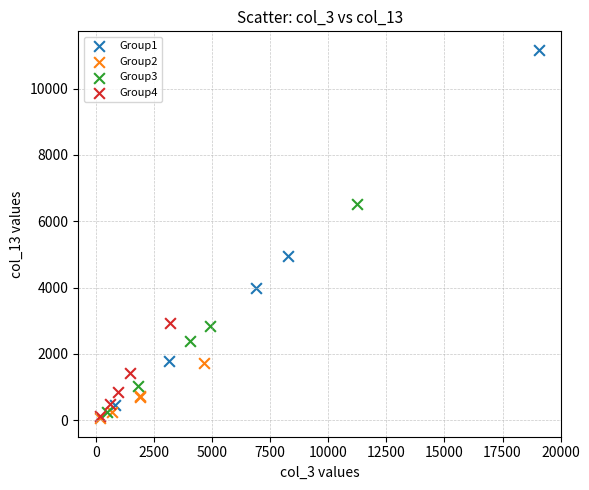

Which series contains the highest Y value?

Group1